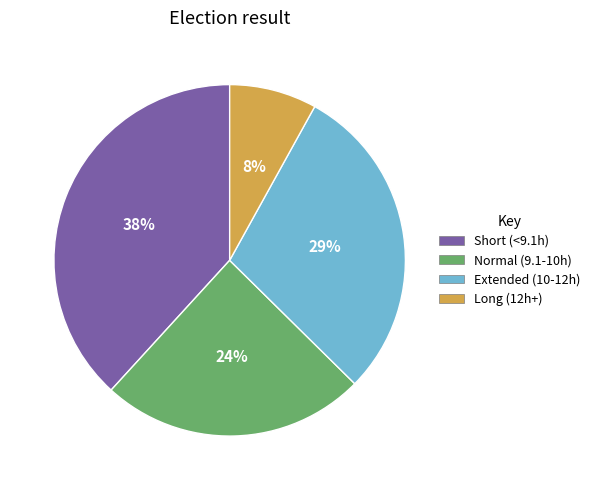

To the nearest percent, what percentage of the pie is Normal (9.1-10h)?

24%